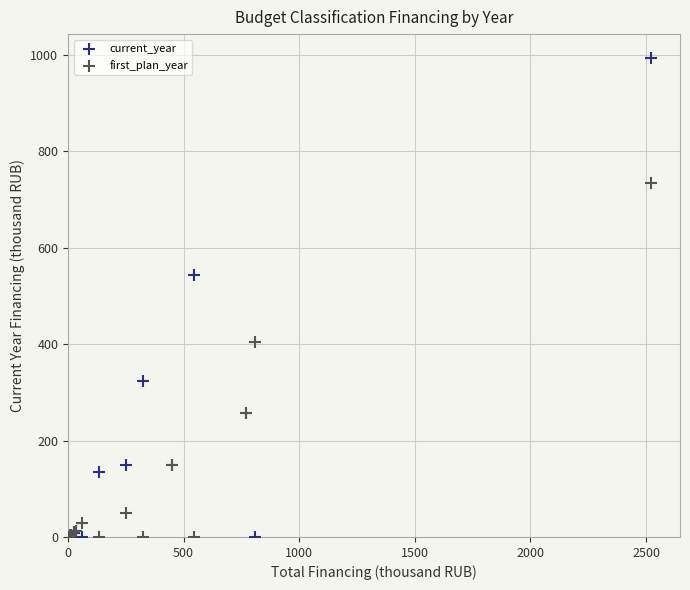

In the current_year series, what Y value is closest to 496?

543.2